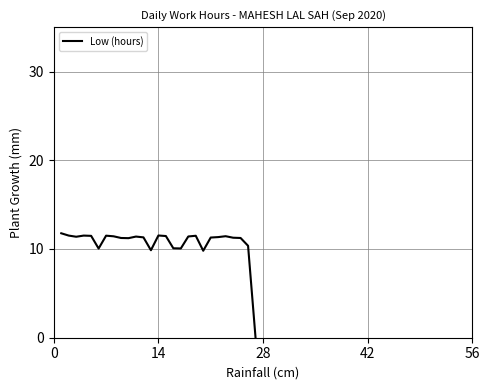

What is the greatest value displayed?

11.8